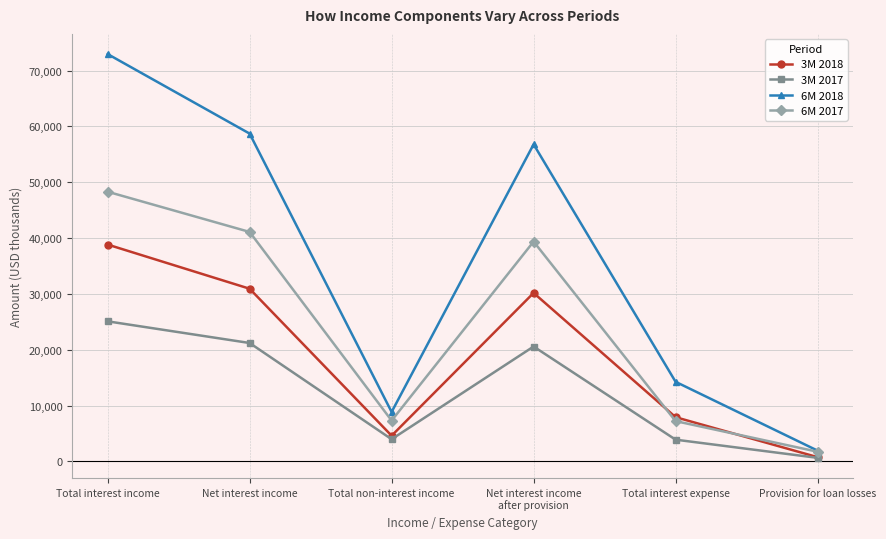

True or false: 6M 2017 has a value of 83506 at Total interest income.

False